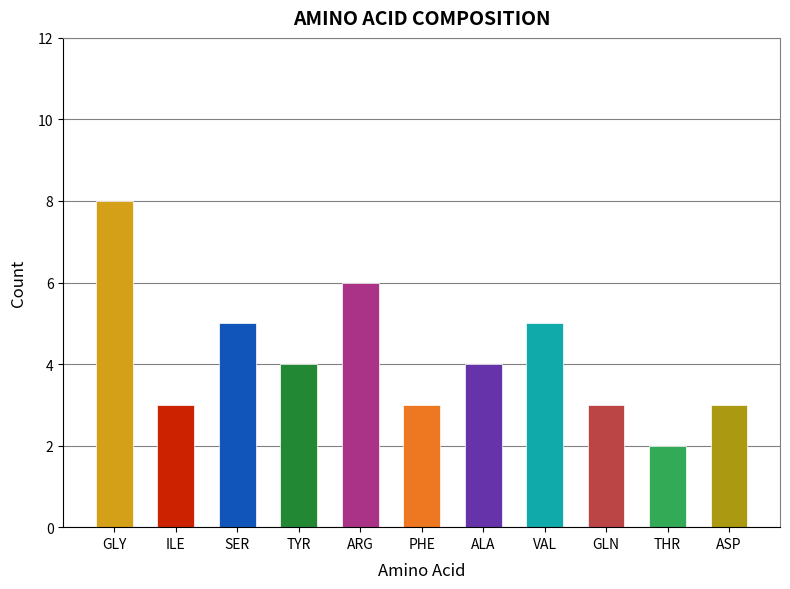

What value does the data have at ALA?

4